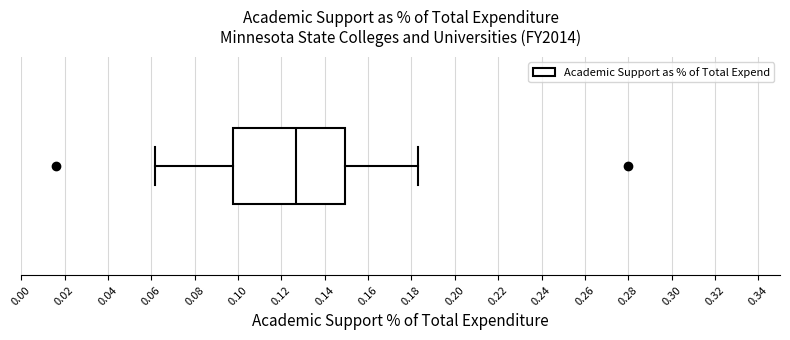

Read this box plot against the x-axis: the position of the median line, the range covered by the box, and the ends of both whiskers. The values are not printed on the chart, so give them approximately, as read against the axis.

median 0.126, box 0.098 to 0.150, whiskers 0.062 to 0.184